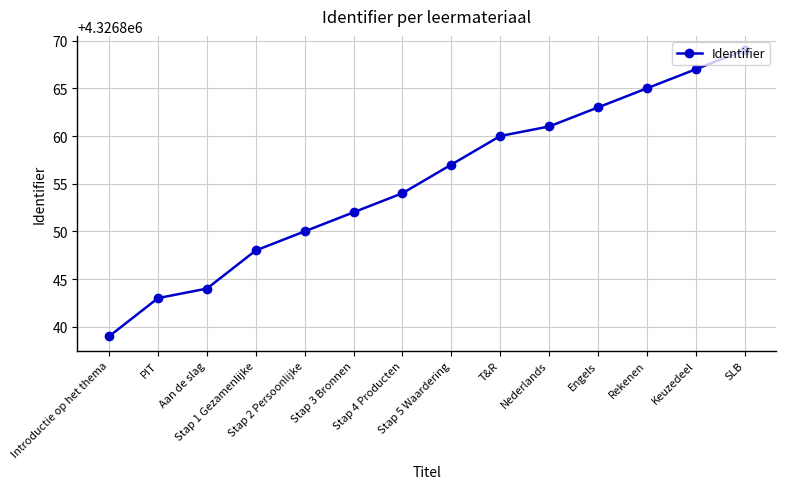

Reading left to right, what are all the values shown in this chart?

Introductie op het thema=4326839	PIT=4326843	Aan de slag=4326844	Stap 1 Gezamenlijke=4326848	Stap 2 Persoonlijke=4326850	Stap 3 Bronnen=4326852	Stap 4 Producten=4326854	Stap 5 Waardering=4326857	T&R=4326860	Nederlands=4326861	Engels=4326863	Rekenen=4326865	Keuzedeel=4326867	SLB=4326869